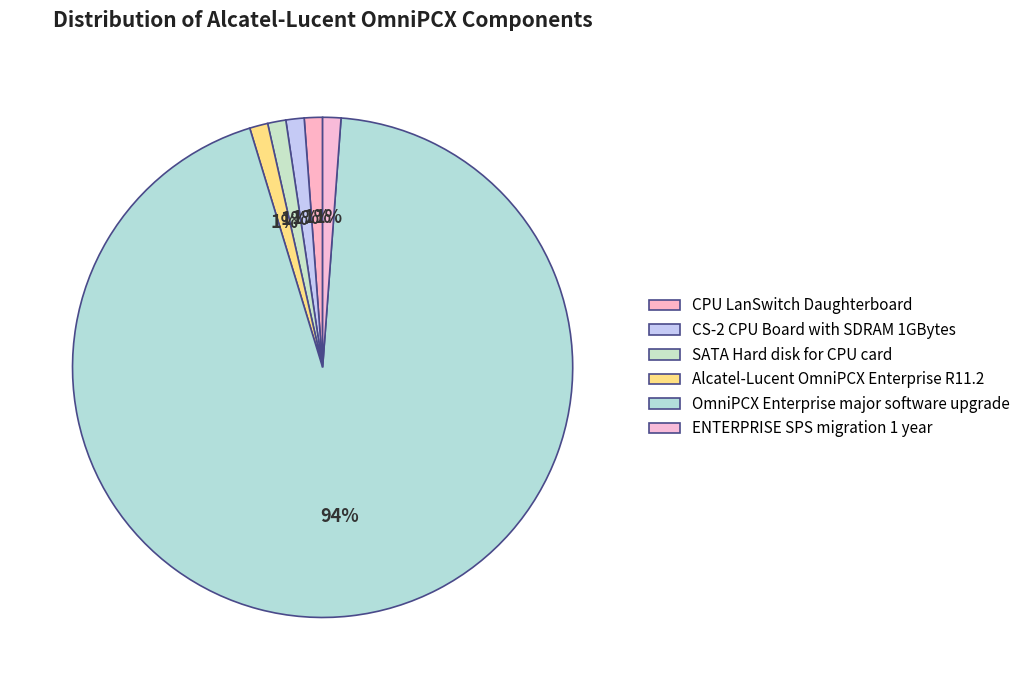

What is the smallest slice in the pie chart?

CPU LanSwitch Daughterboard